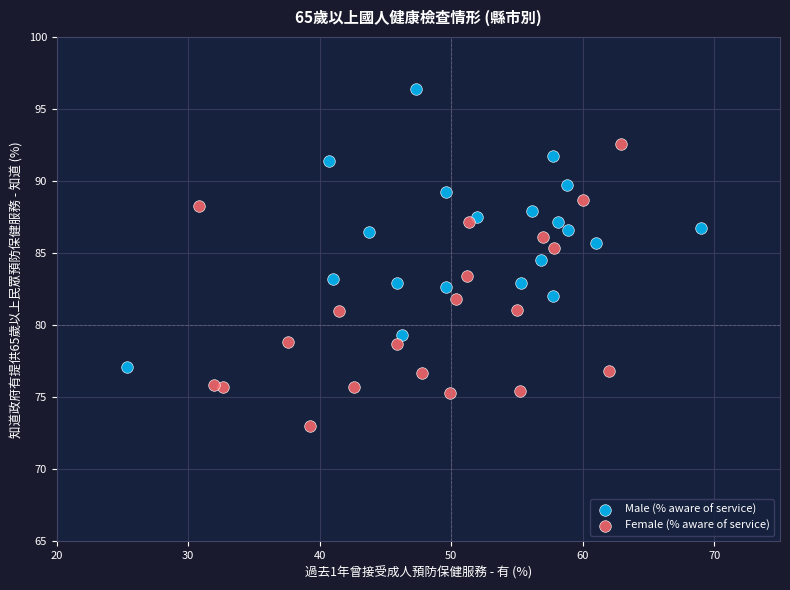

Which series has the largest Y range (max minus min)?

Female (% aware of service)